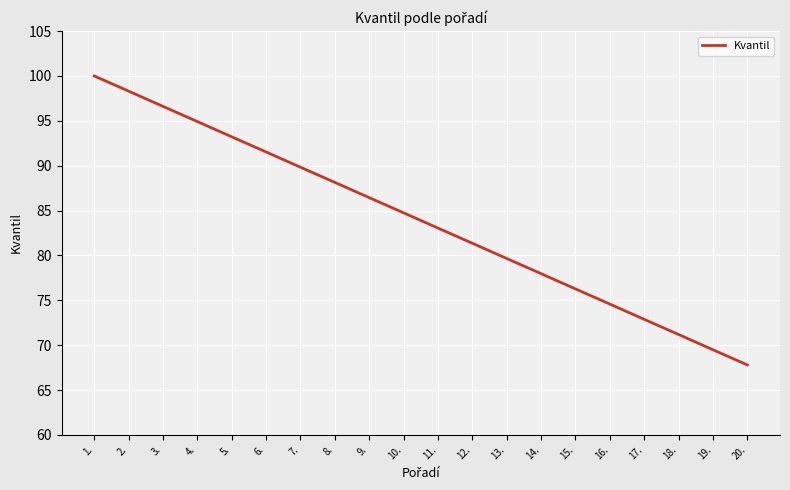

What value does the data have at 9.?

86.4